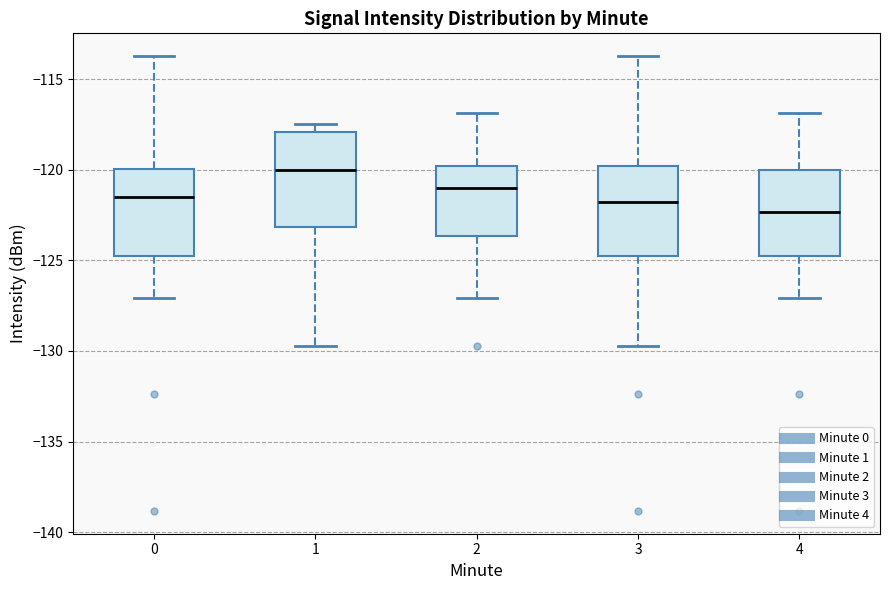

Reading left to right, transcribe this box plot: for each box, give where its median line is, the range the box spans, and where its two whiskers end, as read against the y-axis. The values are not printed on the chart, so give them approximately, as read against the axis.

0: median -121.5, box -124.5 to -120.0, whiskers -127.0 to -113.5
1: median -120.0, box -123.0 to -118.0, whiskers -129.5 to -117.5
2: median -121.0, box -123.5 to -120.0, whiskers -127.0 to -117.0
3: median -122.0, box -124.5 to -120.0, whiskers -129.5 to -113.5
4: median -122.5, box -124.5 to -120.0, whiskers -127.0 to -117.0